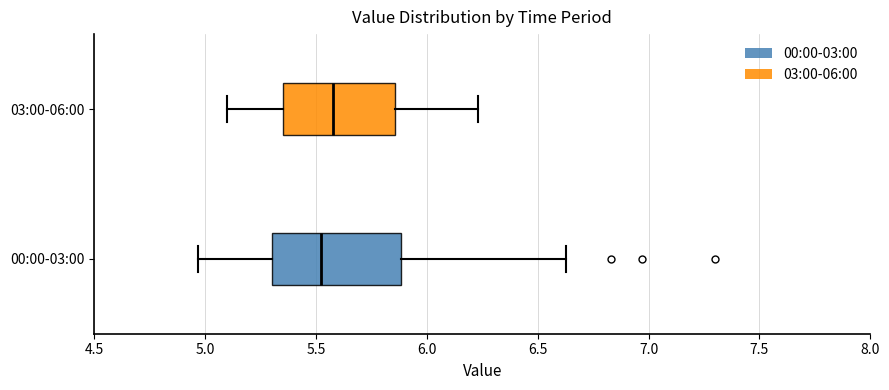

Where is the right edge of the box for 00:00-03:00 on the x-axis? The values are not printed on the chart, so give them approximately, as read against the axis.

5.90